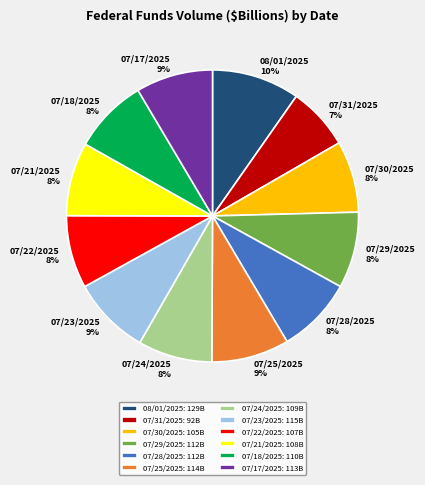

The 07/31/2025 slice represents 21% of the pie. True or false?

False